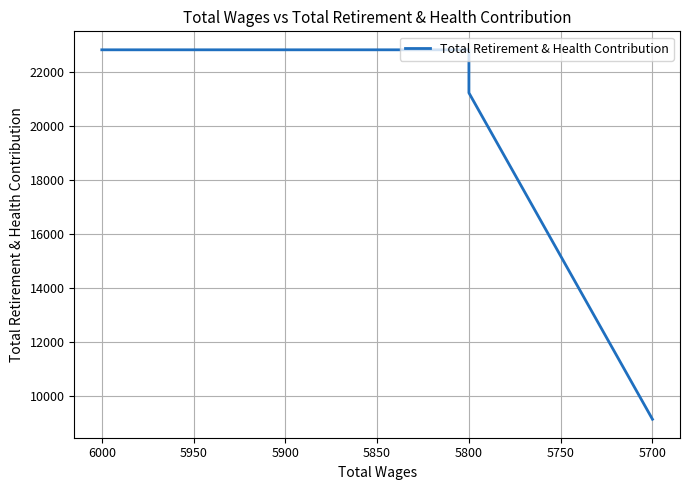

How many data points are less than 22821?

2